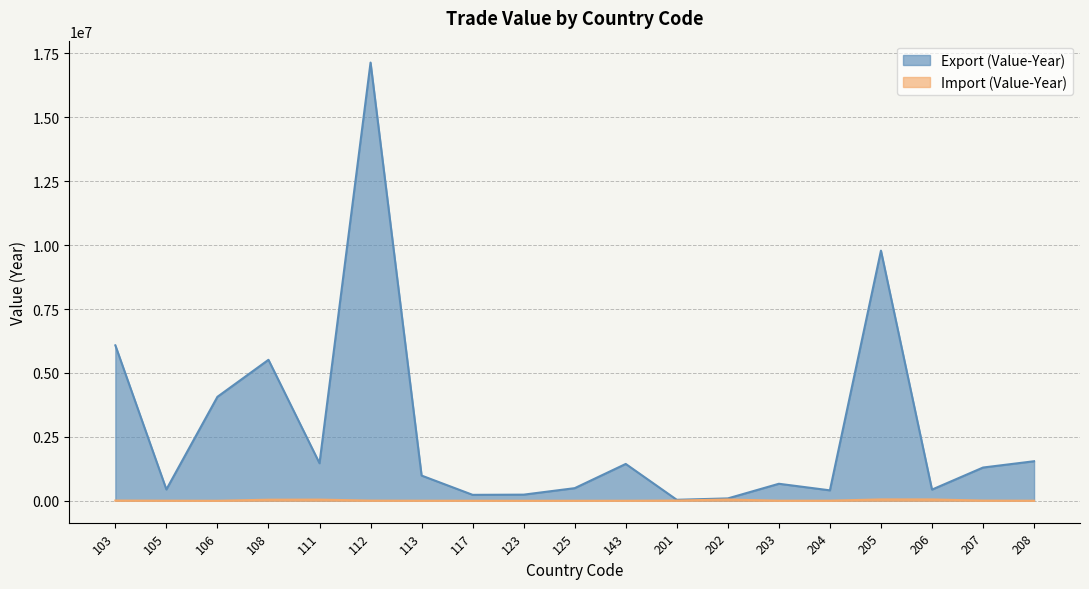

What is the total value across all series at 143?

1441686